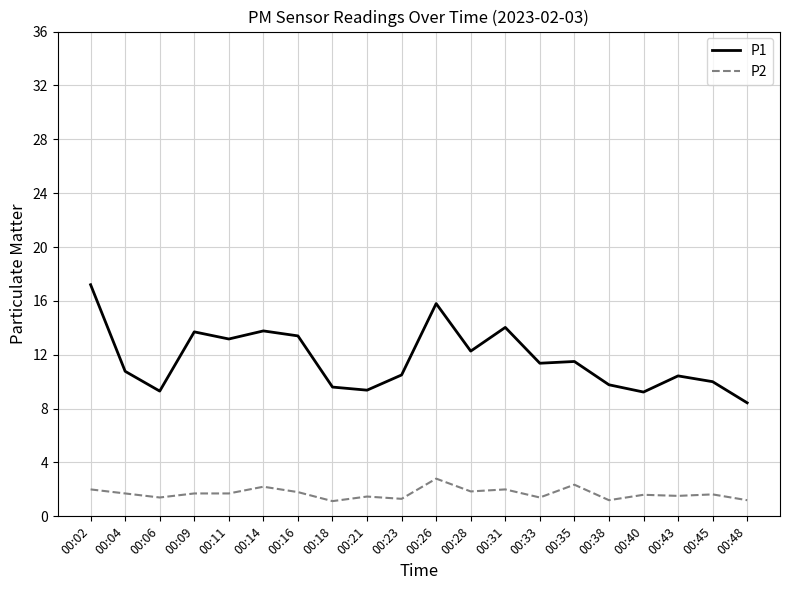

What is the difference between the P1 values at 00:09 and 00:31?

0.3